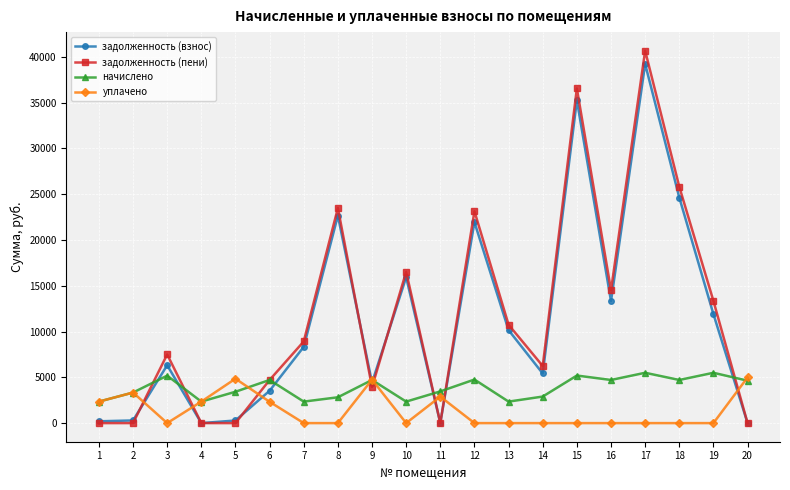

Is the value of начислено at 1 greater than the value of задолженность (взнос) at 7?

No